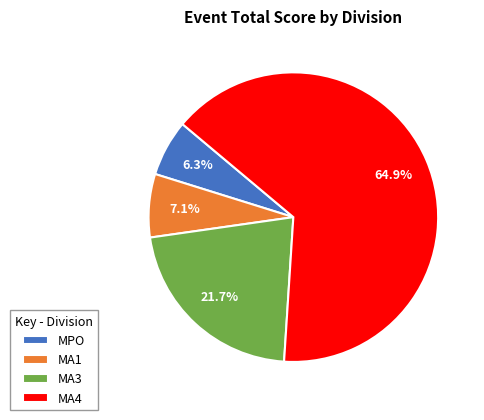

What is the majority slice?

MA4